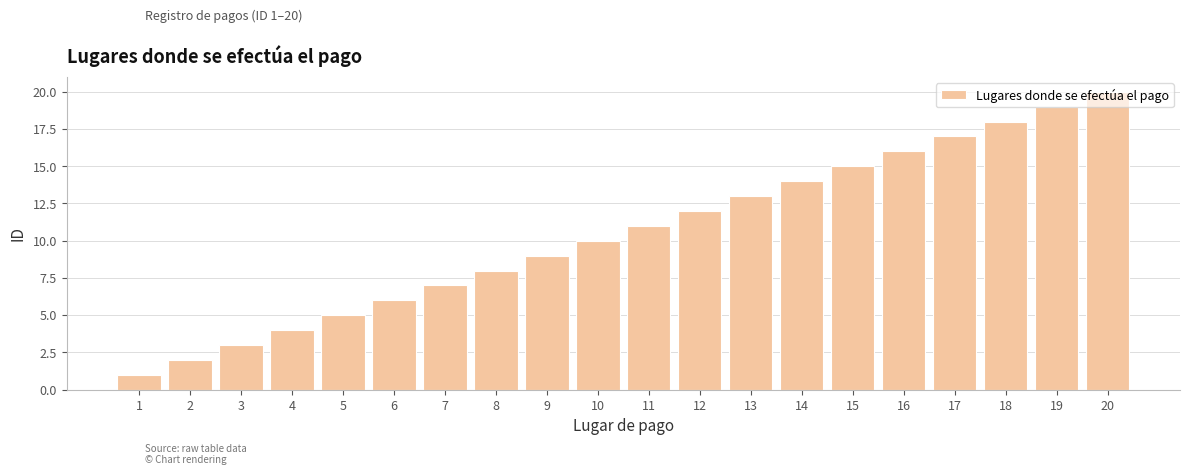

What is the change in value from 15 to 17?

+2